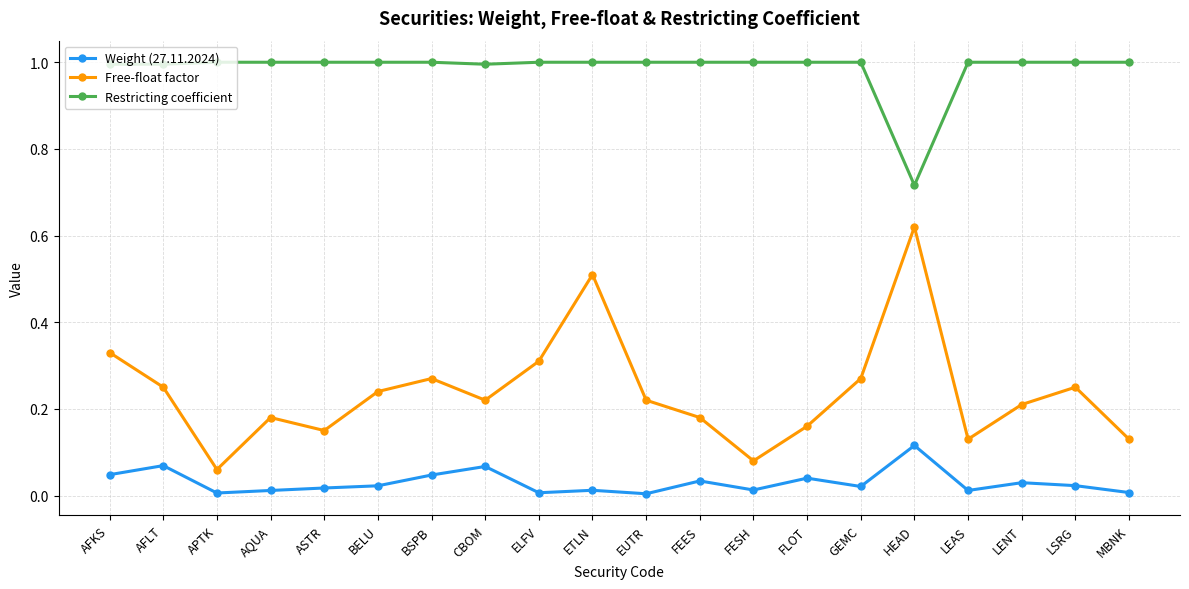

What is the spread (max minus min) of values at LSRG?

1.0